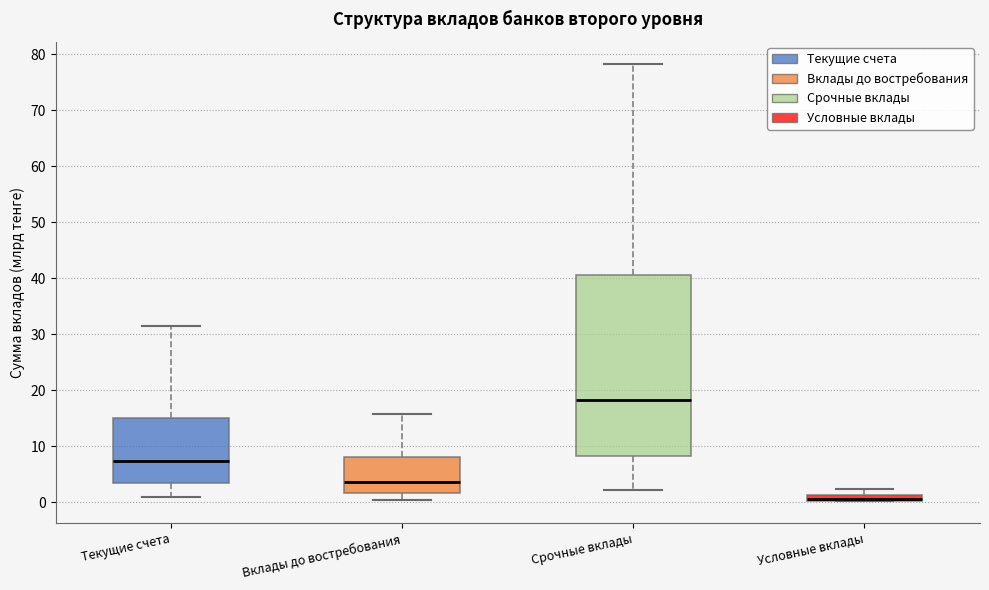

Where is the lower edge of the box for Вклады до востребования on the y-axis? The values are not printed on the chart, so give them approximately, as read against the axis.

2